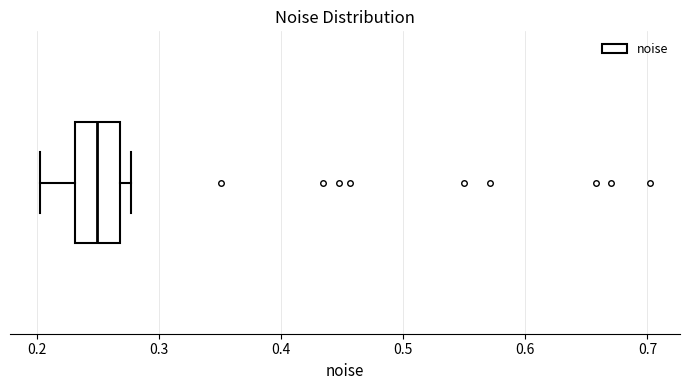

Read this box plot against the x-axis: the position of the median line, the range covered by the box, and the ends of both whiskers. The values are not printed on the chart, so give them approximately, as read against the axis.

median 0.25, box 0.23 to 0.27, whiskers 0.20 to 0.28